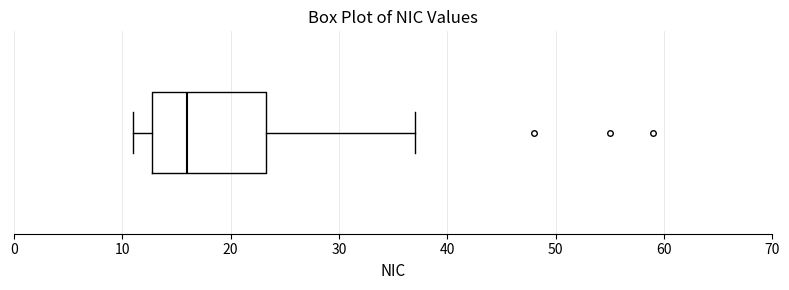

Read this box plot against the x-axis: the position of the median line, the range covered by the box, and the ends of both whiskers. The values are not printed on the chart, so give them approximately, as read against the axis.

median 16, box 13 to 23, whiskers 11 to 37